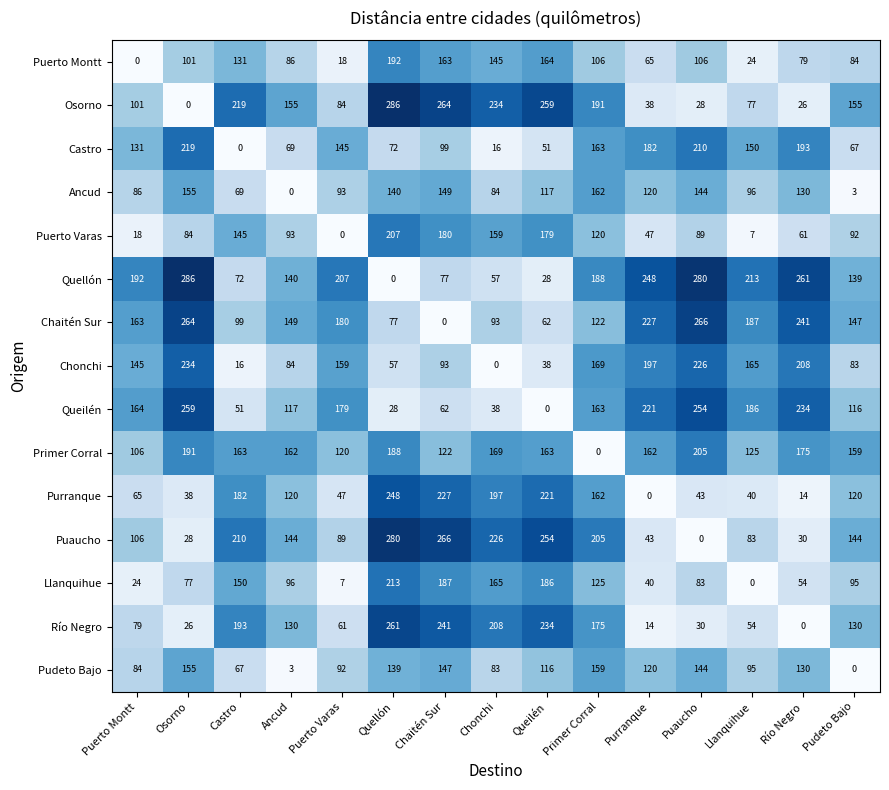

Where does the Puaucho series first go above 144?

Castro